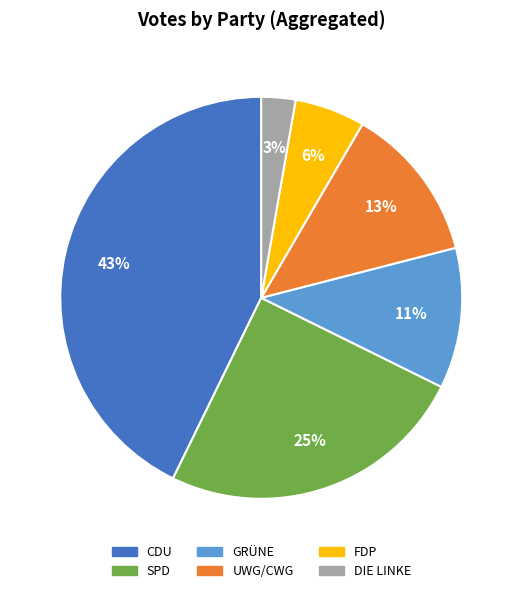

What is the ratio of the value at CDU to the value at SPD?

1.7